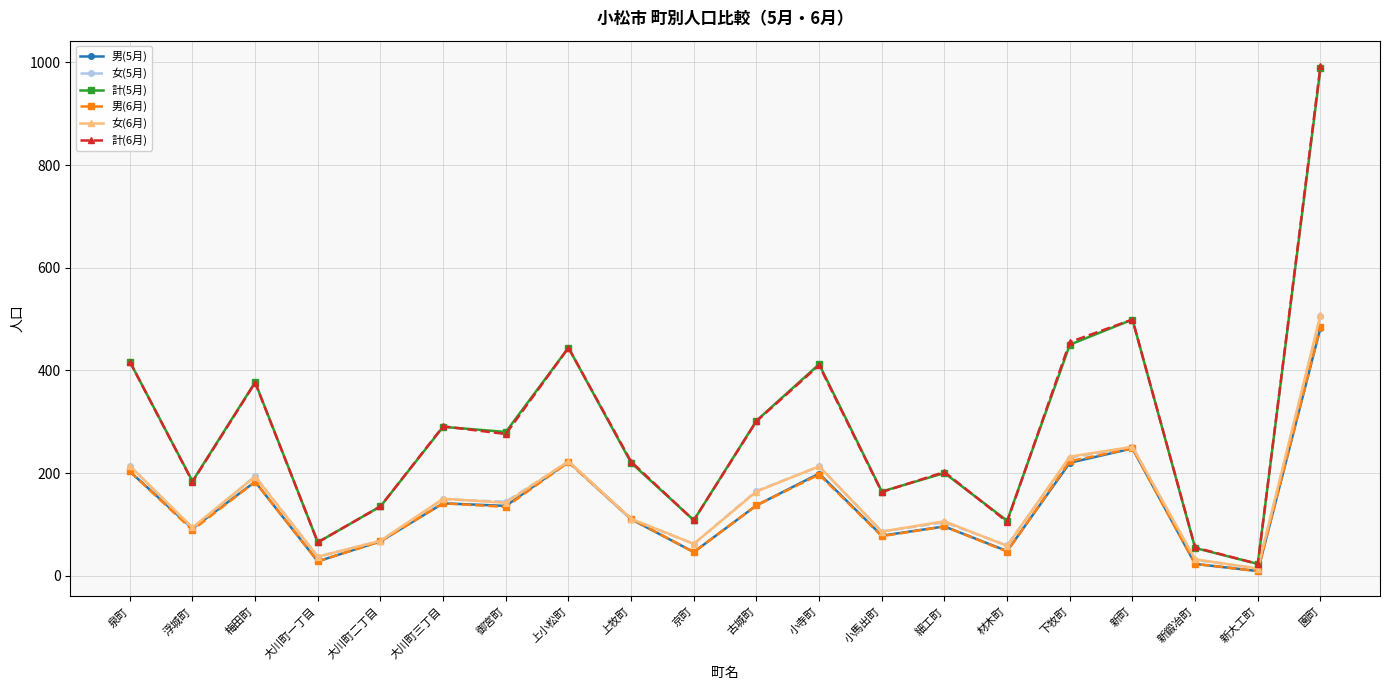

Which series changed the most between 泉町 and 御宮町?

計(6月)